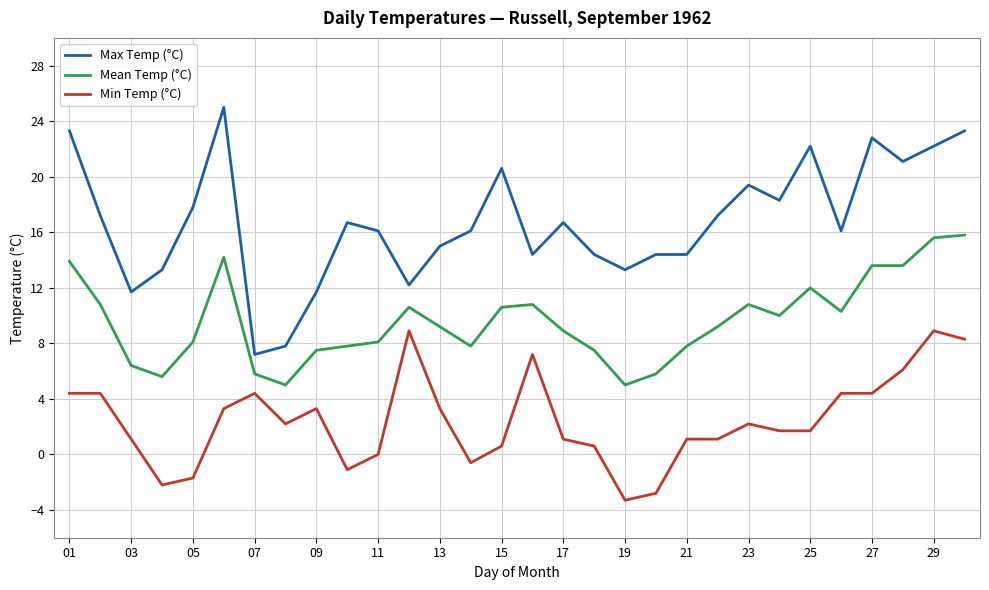

Which series has the largest range (max minus min)?

Max Temp (°C)